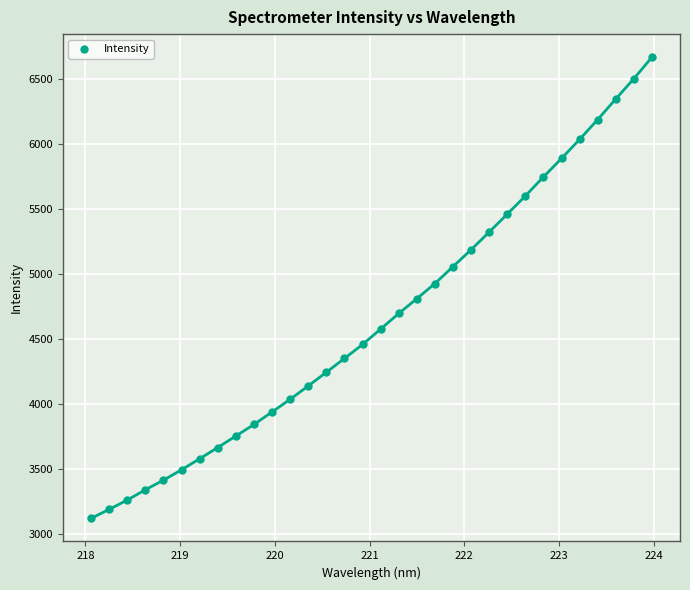

What is the range of X values (max minus min)?

5.9